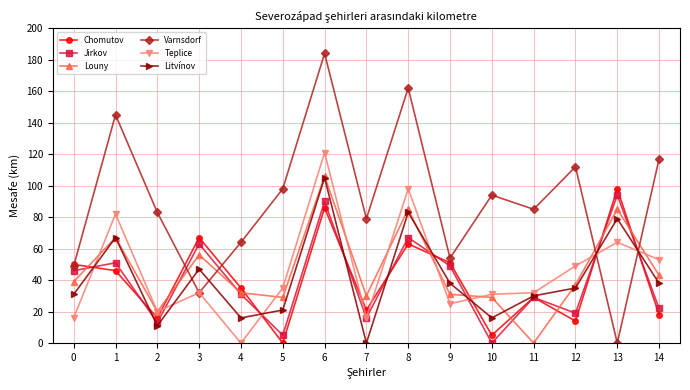

How many positive values does the Jirkov series have?

14